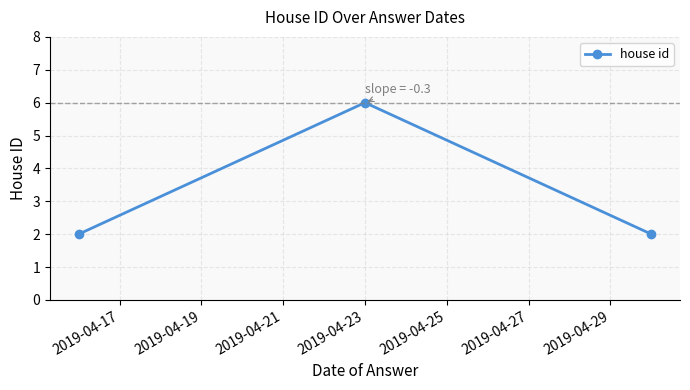

Reading right to left, list all the values displayed in this chart.

2	6	2